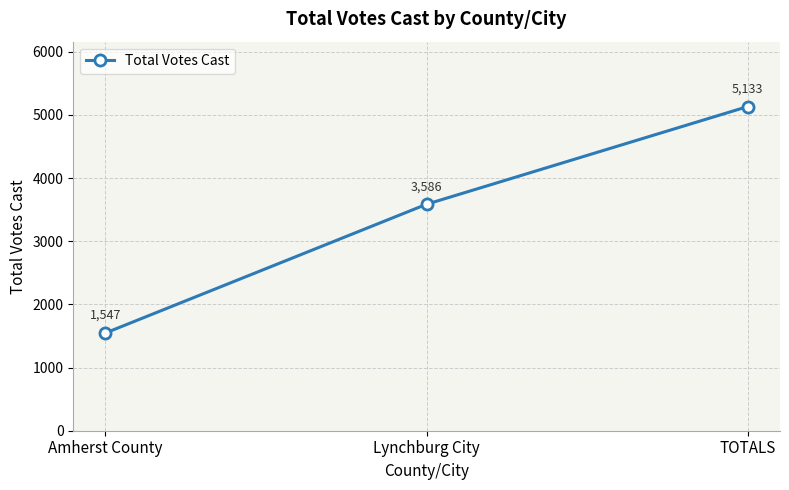

At which label is the value closest to 3340?

Lynchburg City